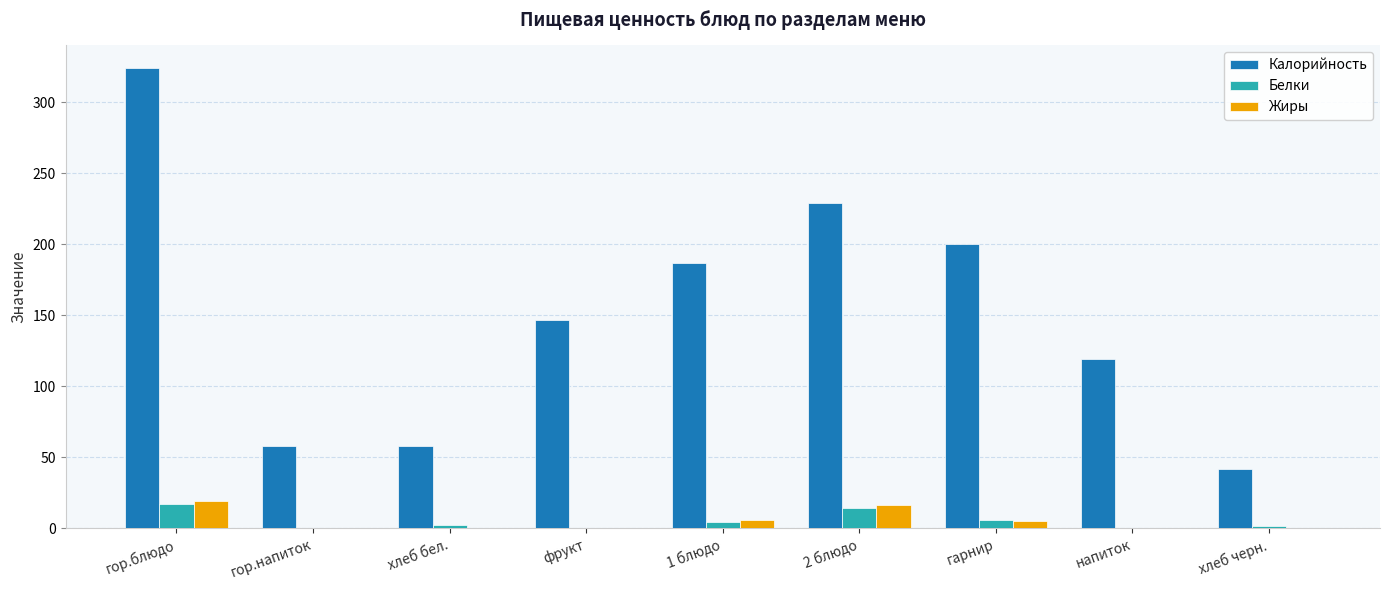

Which category has the highest value in the Жиры series?

гор.блюдо